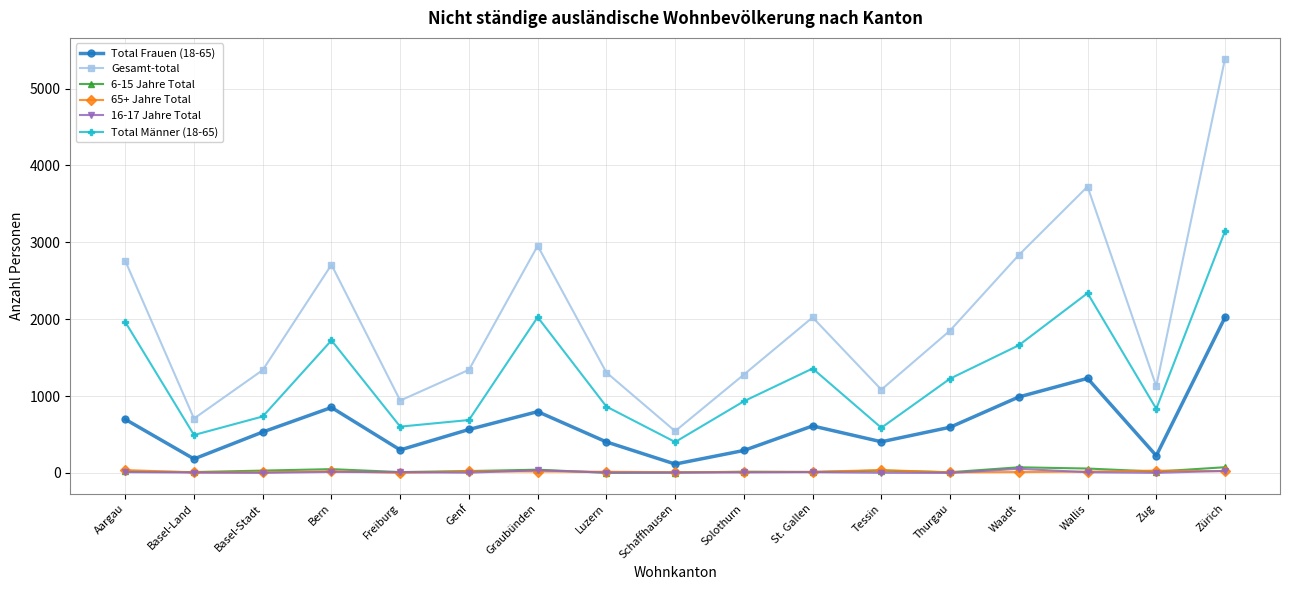

The Total Männer (18-65) series shows 1964 at Aargau. True or false?

True